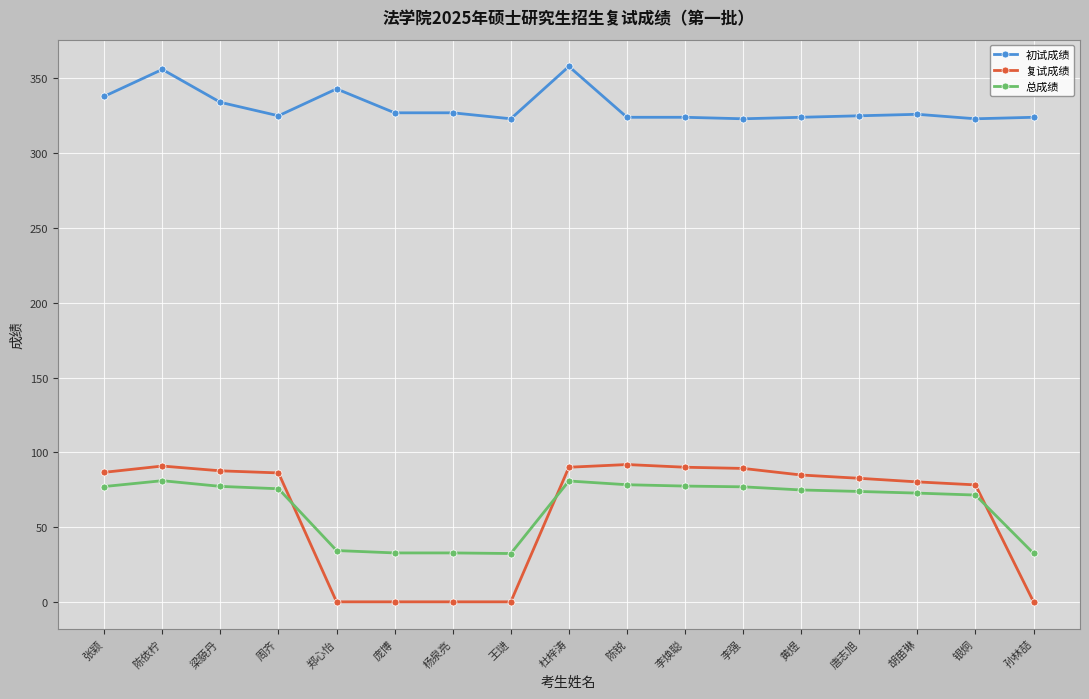

What is the minimum value for 总成绩?

32.3